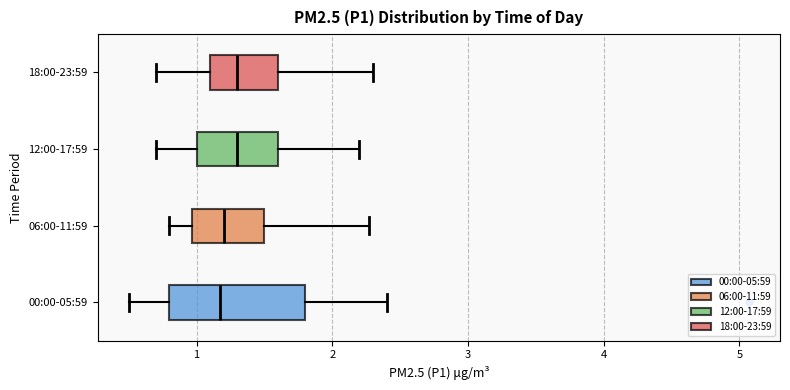

Reading bottom to top, read every box against the x-axis: the position of its median line, the range the box covers, and the ends of its whiskers. The values are not printed on the chart, so give them approximately, as read against the axis.

00:00-05:59: median 1.2, box 0.8 to 1.8, whiskers 0.5 to 2.4
06:00-11:59: median 1.2, box 1.0 to 1.5, whiskers 0.8 to 2.3
12:00-17:59: median 1.3, box 1.0 to 1.6, whiskers 0.7 to 2.2
18:00-23:59: median 1.3, box 1.1 to 1.6, whiskers 0.7 to 2.3